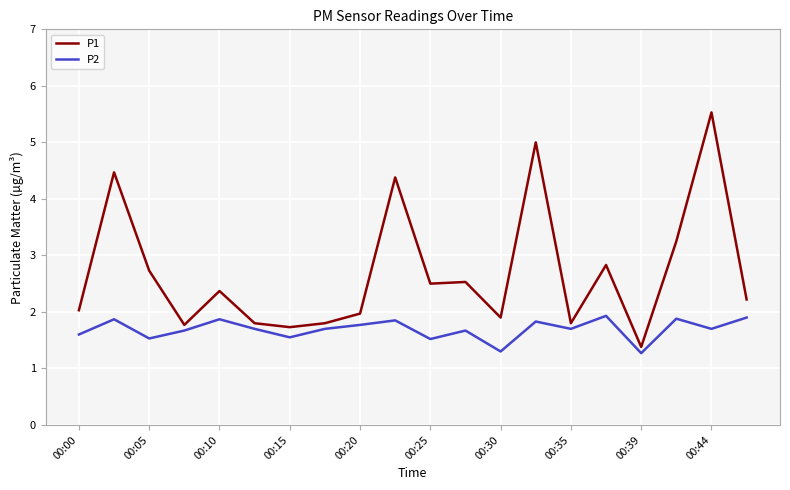

What is the greatest value displayed?

5.5